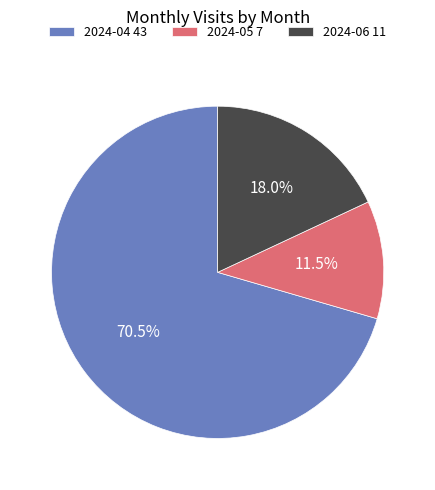

Does 2024-06 11 account for over 50% of the chart?

No